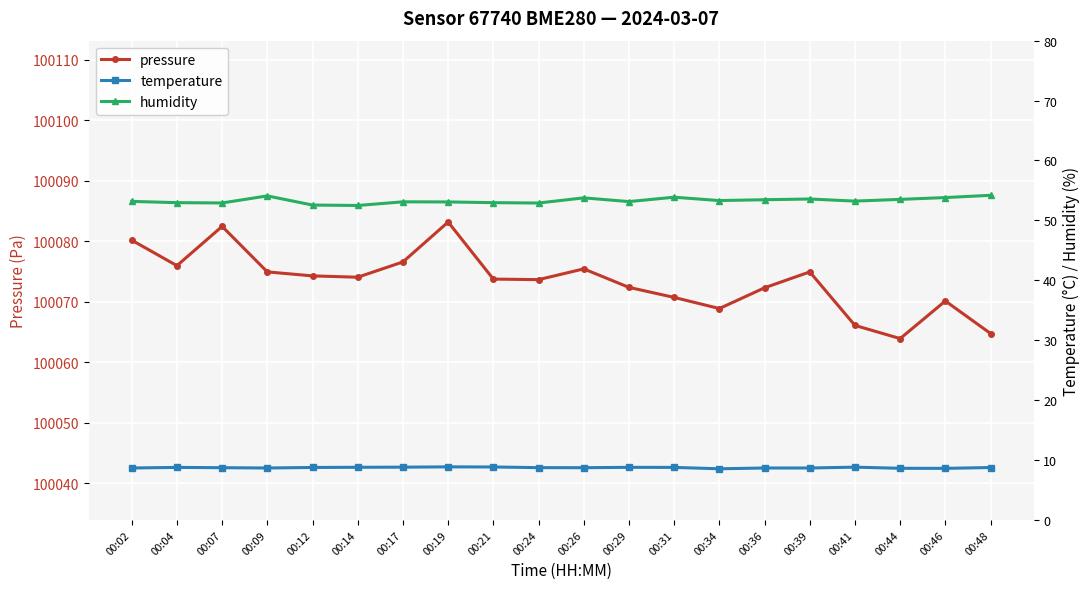

True or false: humidity and temperature intersect in this chart.

False